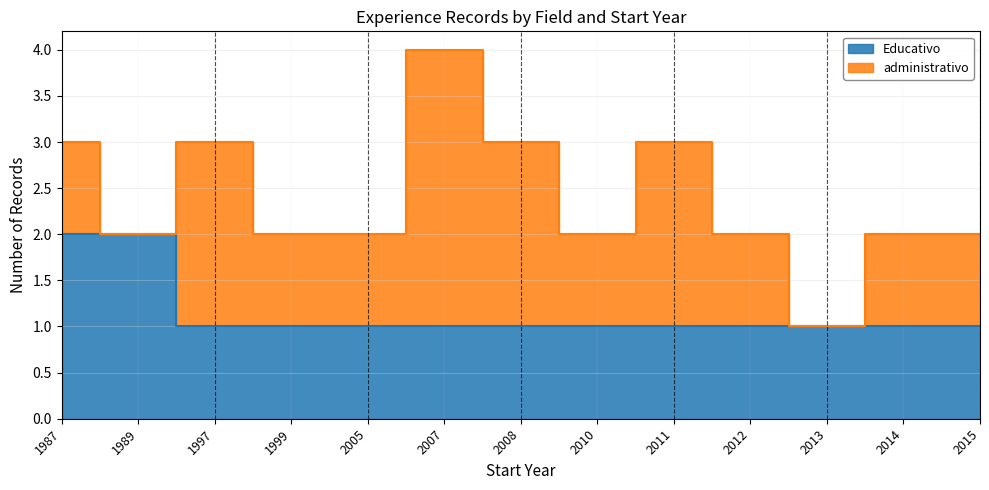

Is it true that the value at 2015 is 1?

False